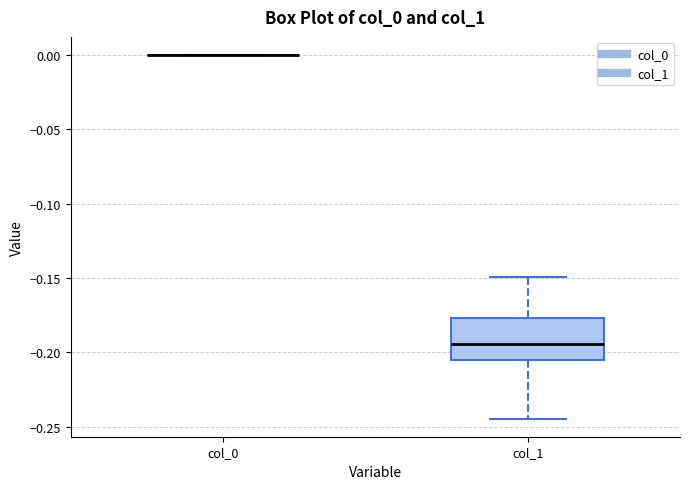

Reading left to right, transcribe this box plot: for each box, give where its median line is, the range the box spans, and where its two whiskers end, as read against the y-axis. The values are not printed on the chart, so give them approximately, as read against the axis.

col_0: box collapsed to a line at 0.000, whiskers 0.000 to 0.000
col_1: median -0.195, box -0.205 to -0.175, whiskers -0.245 to -0.150